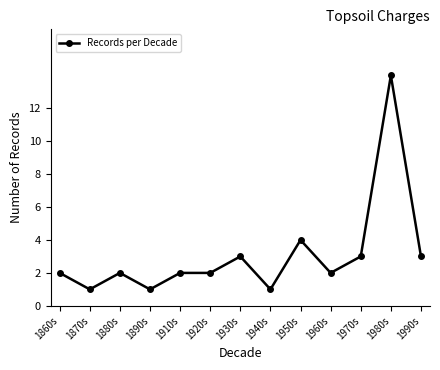

True or false: the data shows 1 at 1950s.

False